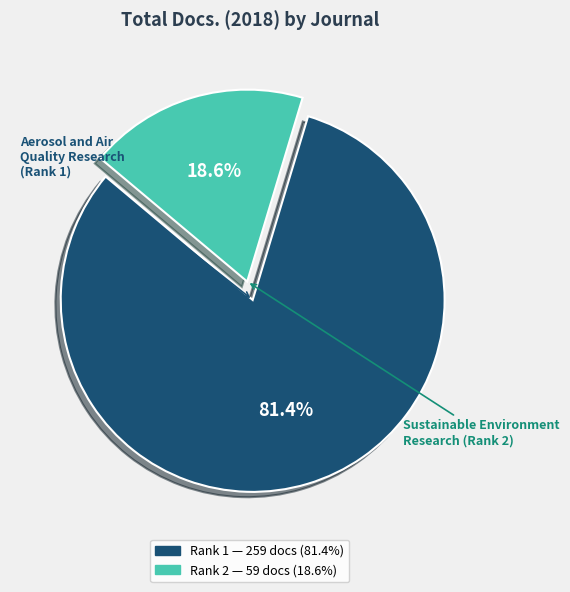

Is there a majority slice in this chart?

Yes